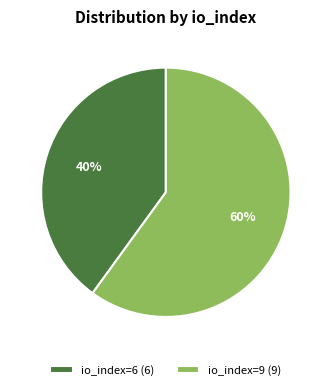

True or false: io_index=9 accounts for 60% of the total.

True